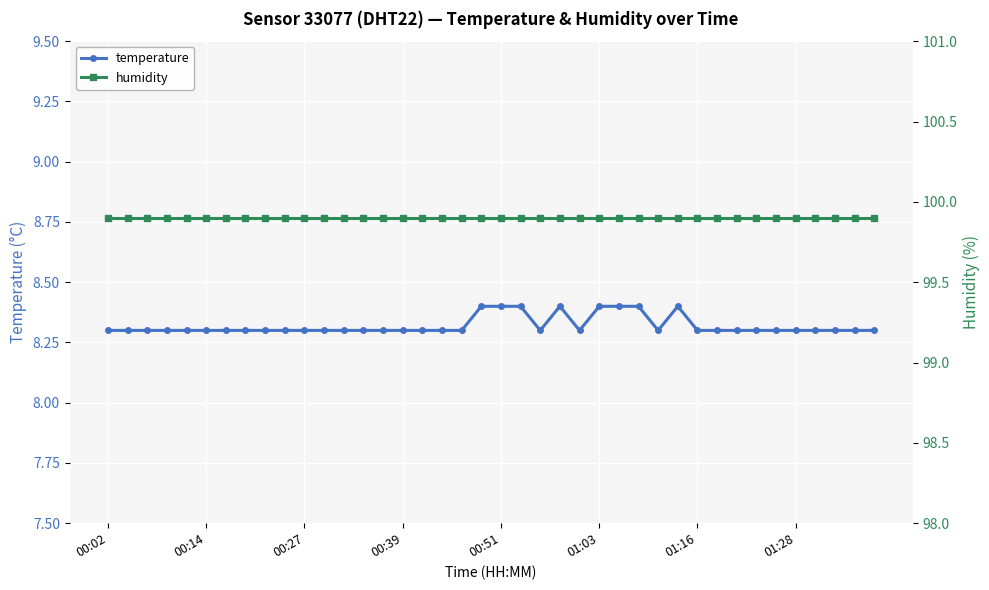

What is the value of the temperature point at the 15th from the left?

8.3